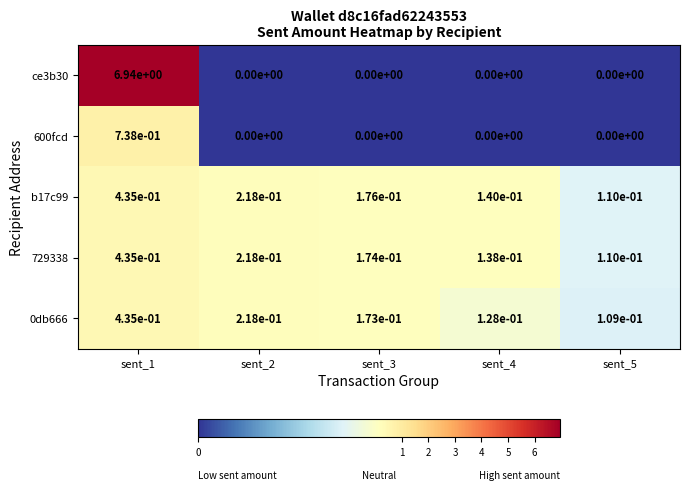

Is the value of 0db666 at sent_4 greater than the value of 600fcd at sent_2?

Yes